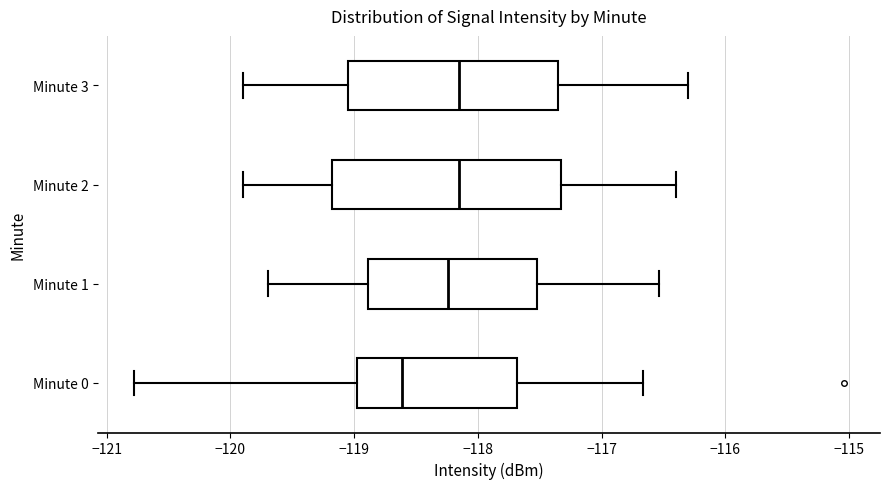

Comparing the boxes themselves (not the whiskers), which one is the widest?

Minute 2